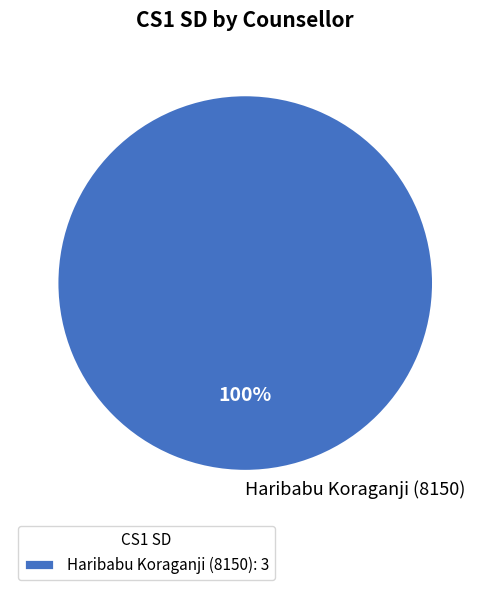

The Haribabu Koraganji (8150) slice represents 86% of the pie. True or false?

False